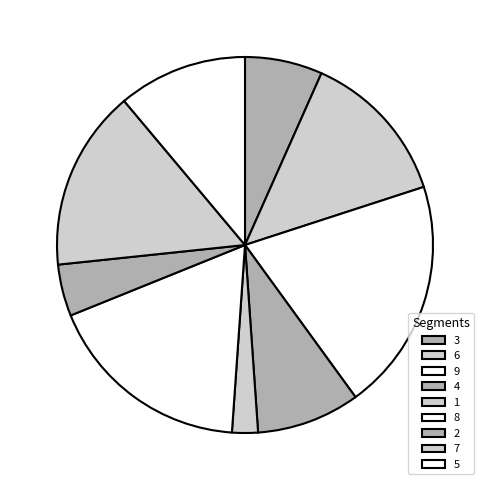

Is the sum of 7 and 2 greater than half?

No